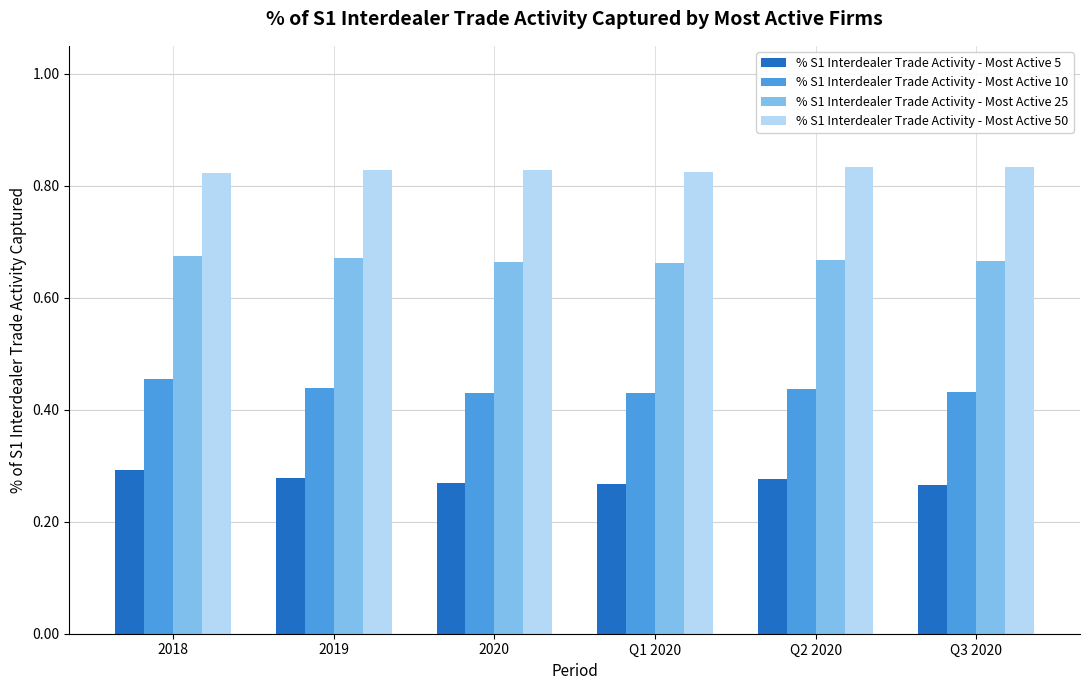

List the series in order of their overall mean, highest first.

% S1 Interdealer Trade Activity - Most Active 50, % S1 Interdealer Trade Activity - Most Active 25, % S1 Interdealer Trade Activity - Most Active 10, % S1 Interdealer Trade Activity - Most Active 5